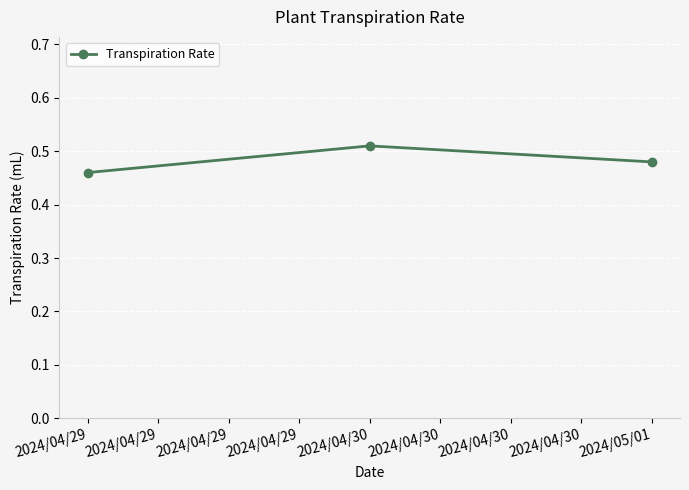

At which label is the value closest to 0?

2024/04/29